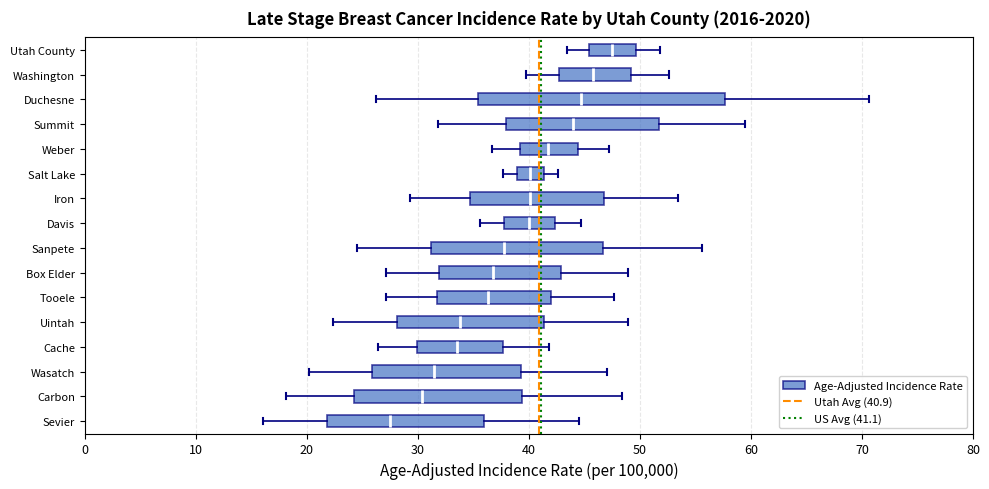

Reading bottom to top, read every box against the x-axis: the position of its median line, the range the box covers, and the ends of its whiskers. The values are not printed on the chart, so give them approximately, as read against the axis.

Sevier: median 28, box 22 to 36, whiskers 16 to 45
Carbon: median 30, box 24 to 39, whiskers 18 to 48
Wasatch: median 32, box 26 to 39, whiskers 20 to 47
Cache: median 34, box 30 to 38, whiskers 26 to 42
Uintah: median 34, box 28 to 41, whiskers 22 to 49
Tooele: median 36, box 32 to 42, whiskers 27 to 48
Box Elder: median 37, box 32 to 43, whiskers 27 to 49
Sanpete: median 38, box 31 to 47, whiskers 25 to 56
Davis: median 40, box 38 to 42, whiskers 36 to 45
Iron: median 40, box 35 to 47, whiskers 29 to 53
Salt Lake: median 40, box 39 to 41, whiskers 38 to 43
Weber: median 42, box 39 to 44, whiskers 37 to 47
Summit: median 44, box 38 to 52, whiskers 32 to 60
Duchesne: median 45, box 35 to 58, whiskers 26 to 71
Washington: median 46, box 43 to 49, whiskers 40 to 53
Utah County: median 48, box 45 to 50, whiskers 43 to 52